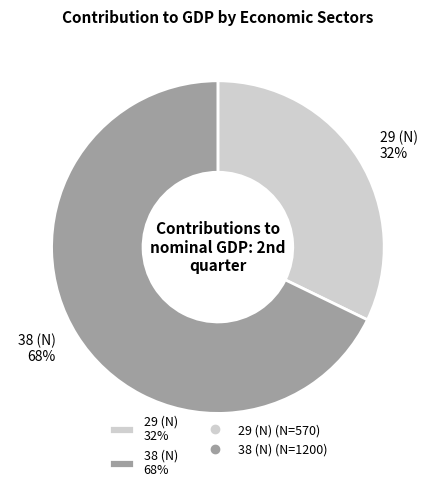

To the nearest percent, what portion does 29 represent?

32%